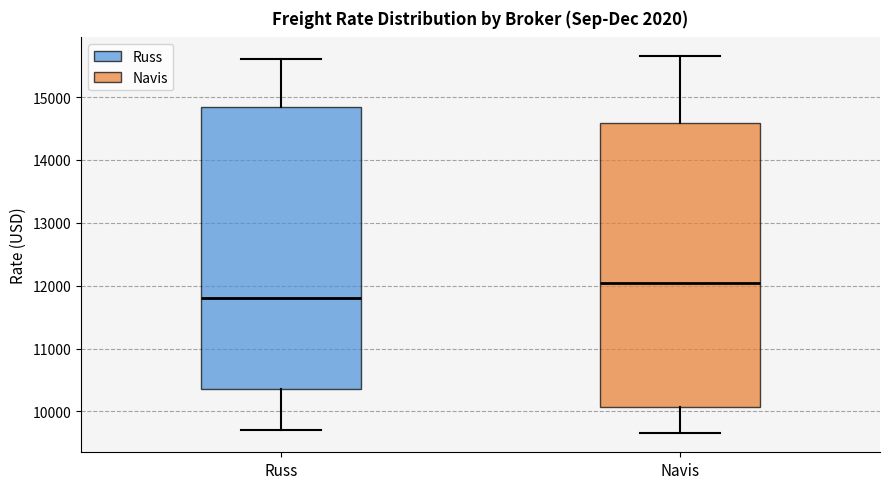

Which box has the highest median line?

Navis